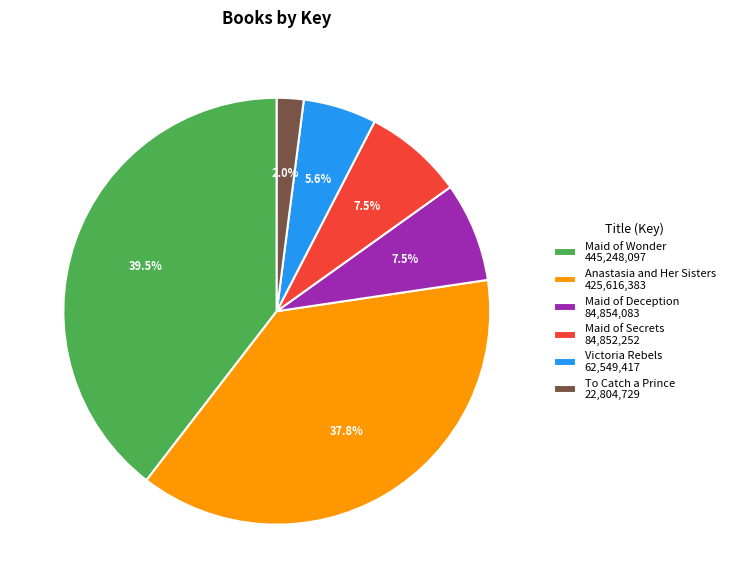

What percentage is NOT represented by Maid of Wonder?

60.5%